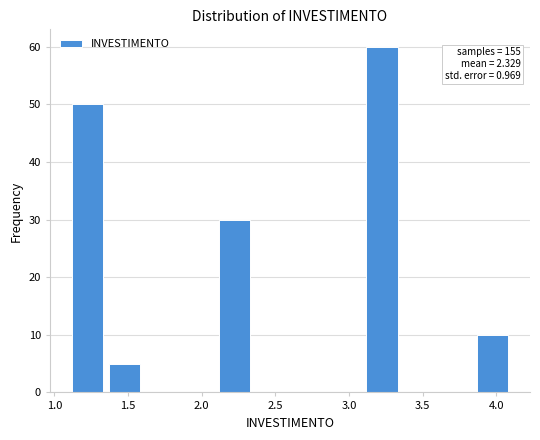

Over which range of the x-axis is the bar tallest?

3.10 to 3.35